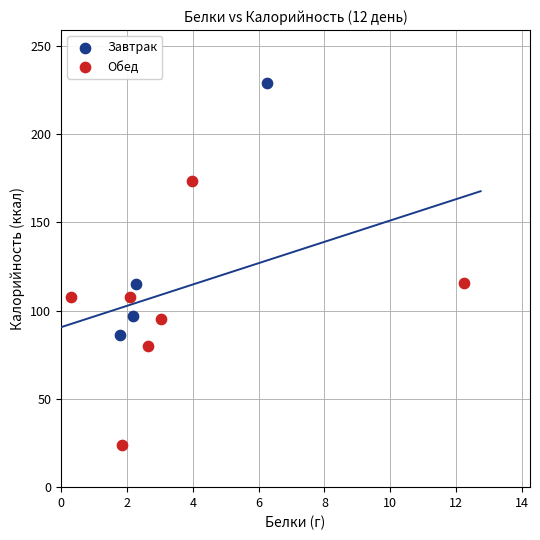

Which series contains the highest Y value?

Завтрак